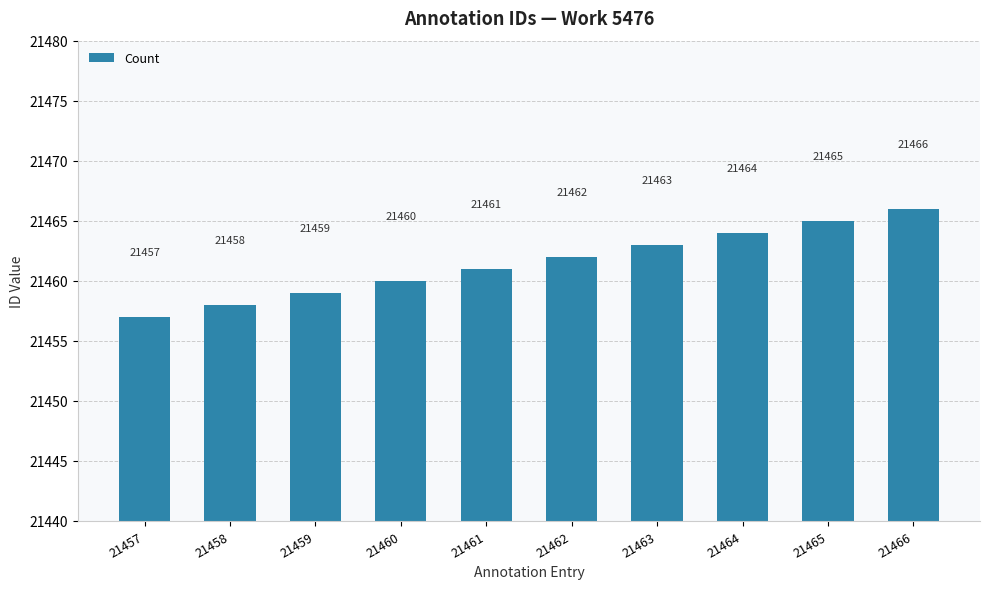

Are the bars horizontal?

No